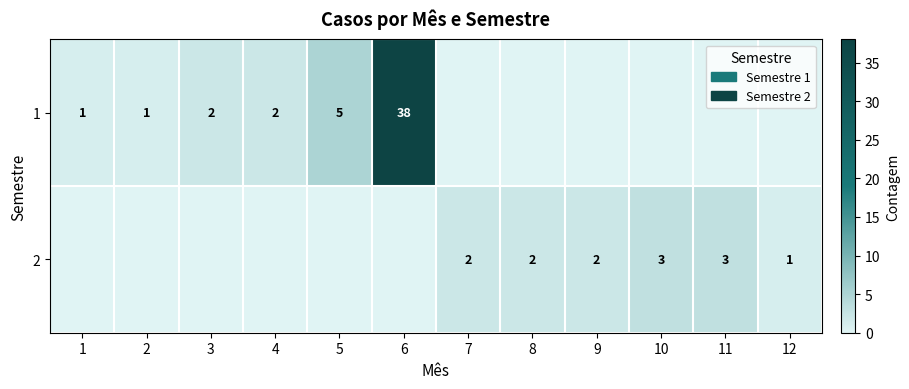

True or false: 2 has a value of 2 at 8.

True